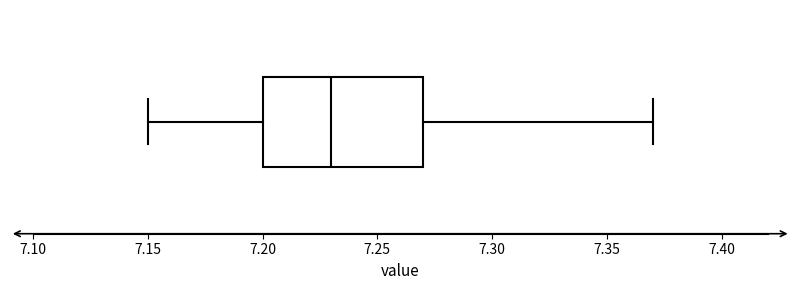

Where is the right edge of the box on the x-axis? The values are not printed on the chart, so give them approximately, as read against the axis.

7.27